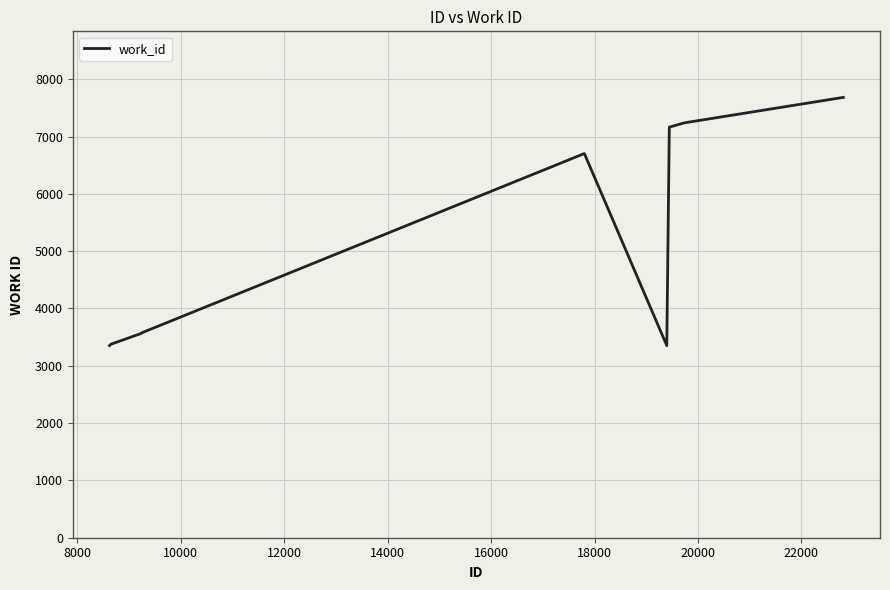

What is the difference between the maximum and minimum values?

4331